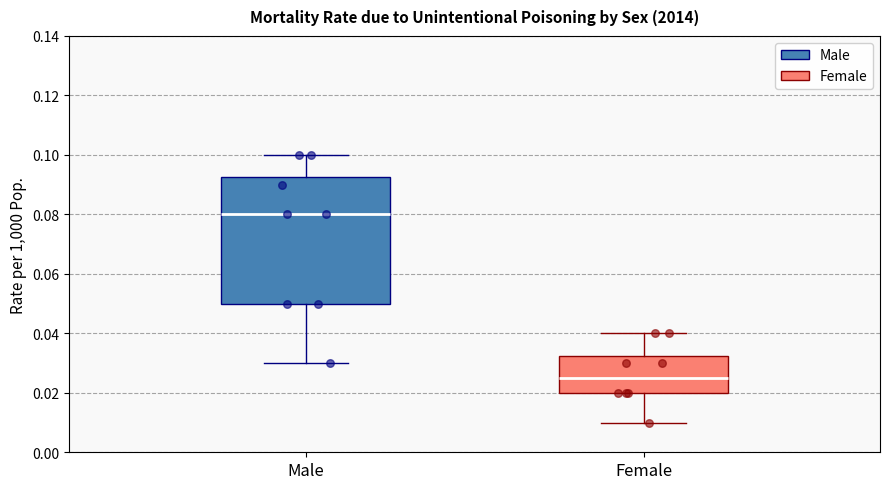

Reading left to right, transcribe this box plot: for each box, give where its median line is, the range the box spans, and where its two whiskers end, as read against the y-axis. The values are not printed on the chart, so give them approximately, as read against the axis.

Male: median 0.080, box 0.050 to 0.092, whiskers 0.030 to 0.100
Female: median 0.026, box 0.020 to 0.032, whiskers 0.010 to 0.040